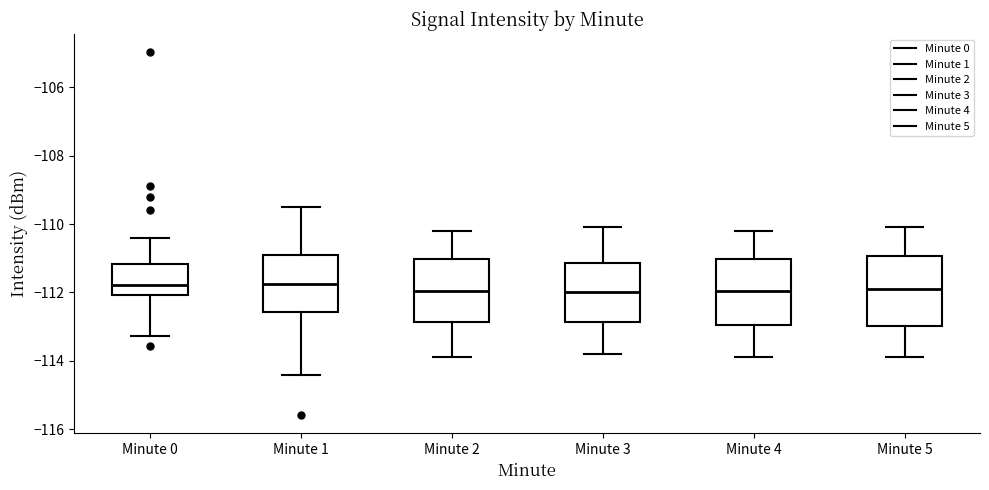

Where does the lower whisker of the box for Minute 5 end on the y-axis? The values are not printed on the chart, so give them approximately, as read against the axis.

-113.8